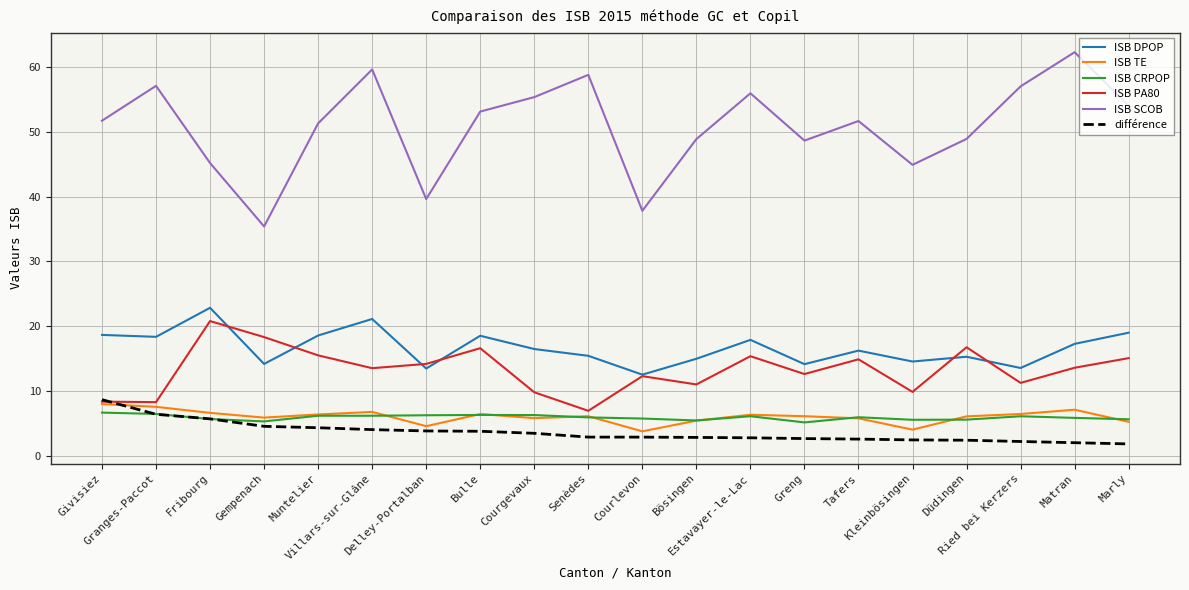

True or false: ISB CRPOP and ISB DPOP intersect in this chart.

False